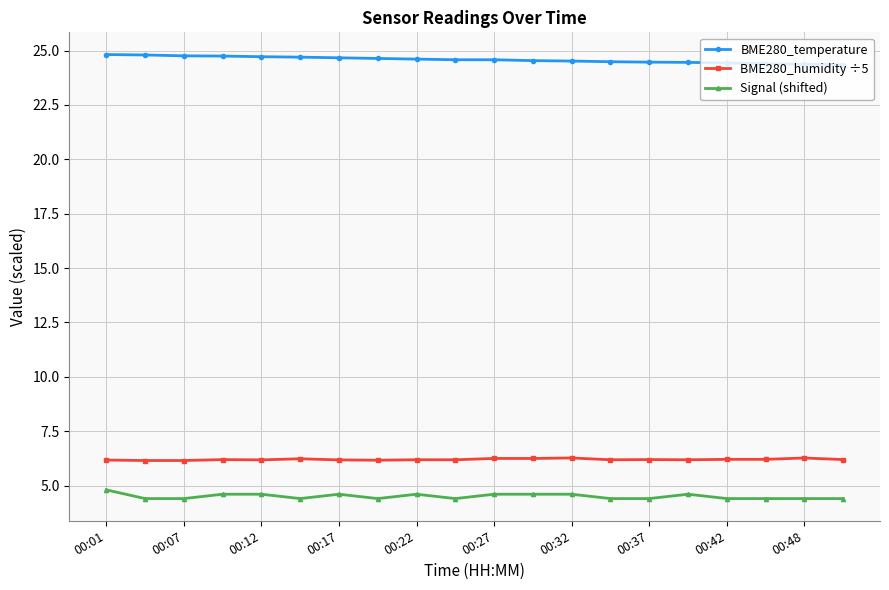

What is the greatest value displayed?

24.8